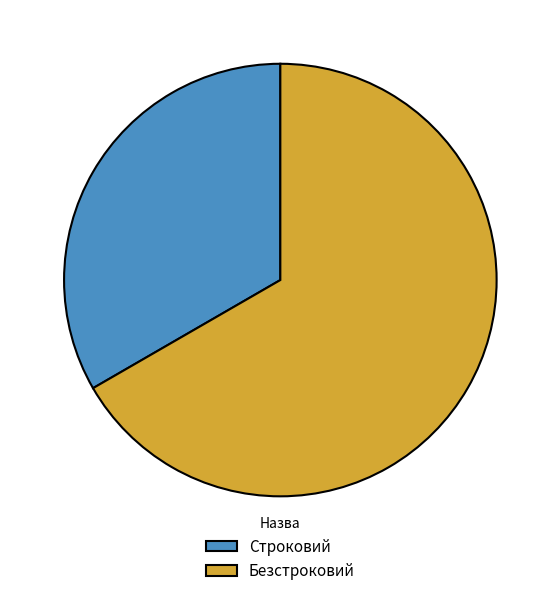

Rank the categories by value from highest to lowest.

Безстроковий, Строковий